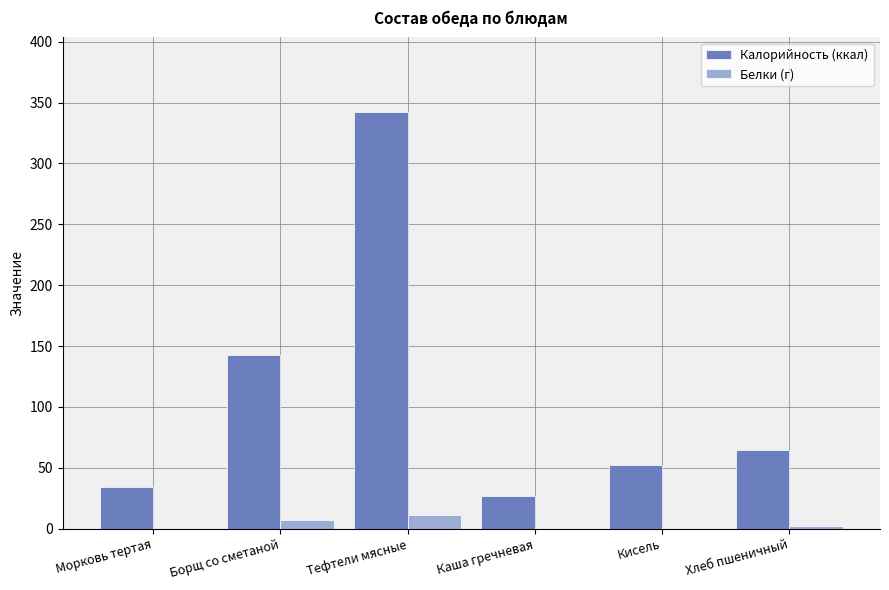

How many groups of bars are there?

6